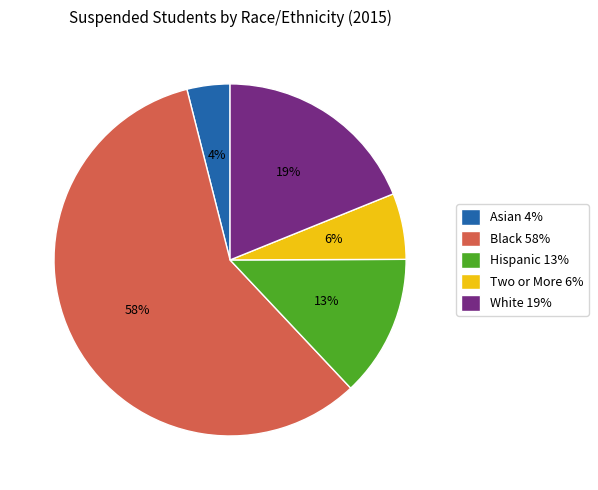

To the nearest percent, what portion does Two or More 6% represent?

6%